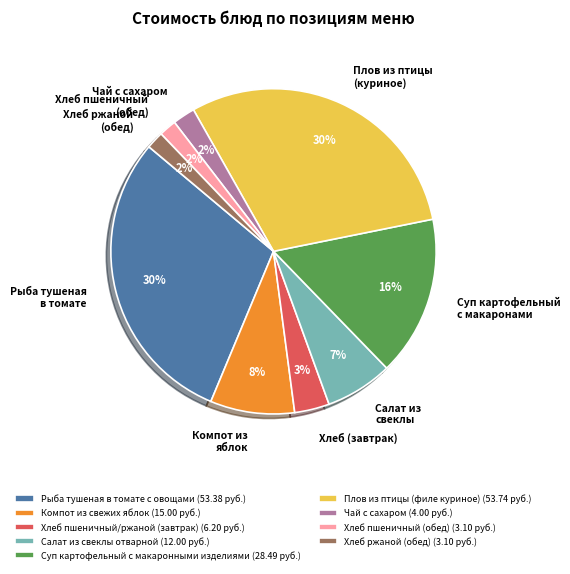

What percentage is the Хлеб пшеничный (обед) slice, to the nearest percent?

2%